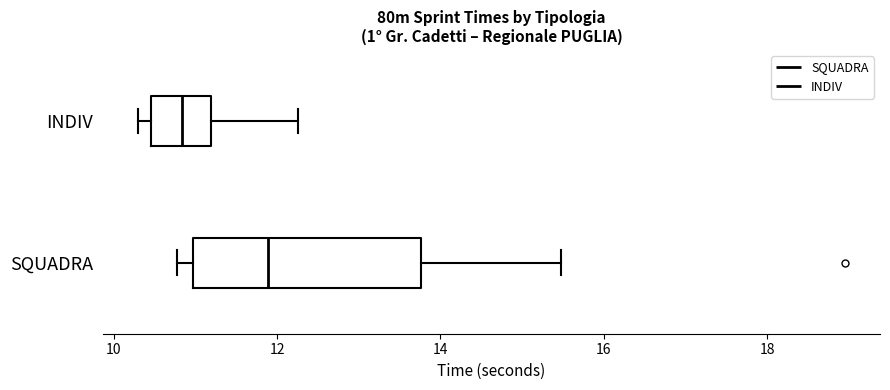

Reading bottom to top, transcribe this box plot: for each box, give where its median line is, the range the box spans, and where its two whiskers end, as read against the x-axis. The values are not printed on the chart, so give them approximately, as read against the axis.

SQUADRA: median 11.8, box 11.0 to 13.8, whiskers 10.8 to 15.4
INDIV: median 10.8, box 10.4 to 11.2, whiskers 10.4 (just left of the box's left edge) to 12.2